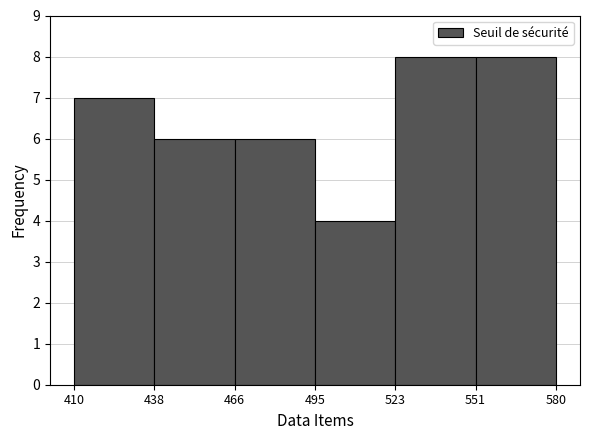

How tall is the bar that spans 410 to 438 on the x-axis? The values are not printed on the chart, so give them approximately, as read against the axis.

7